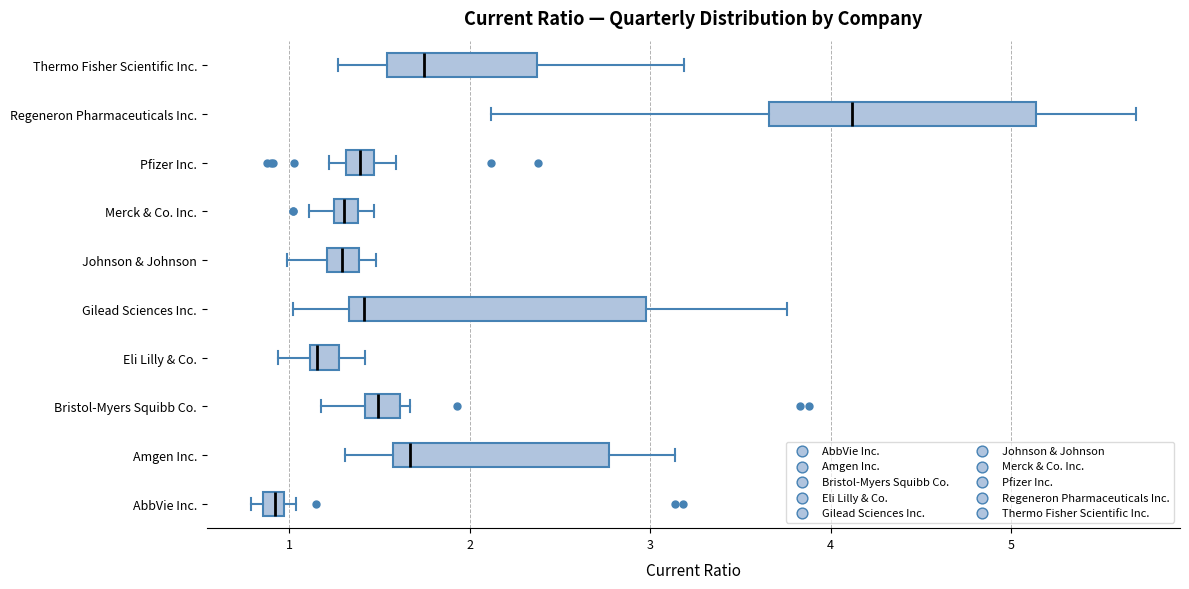

Where does the median line of the box for Thermo Fisher Scientific Inc. sit on the x-axis? The values are not printed on the chart, so give them approximately, as read against the axis.

1.7